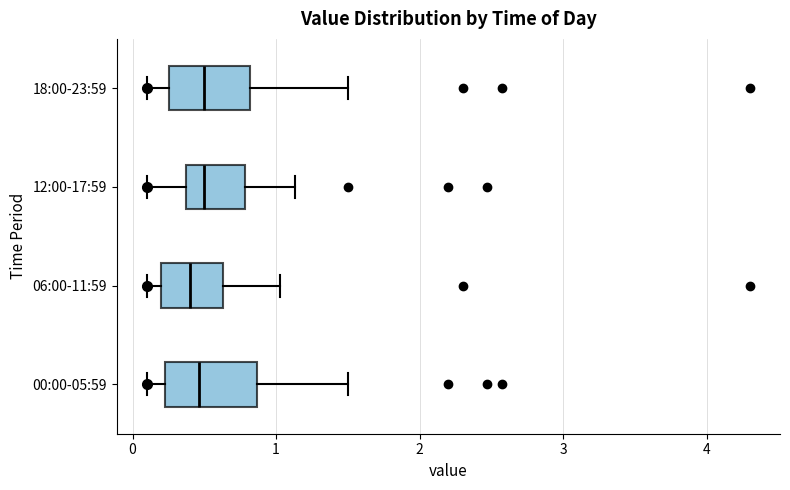

Where is the left edge of the box for 12:00-17:59 on the x-axis? The values are not printed on the chart, so give them approximately, as read against the axis.

0.4